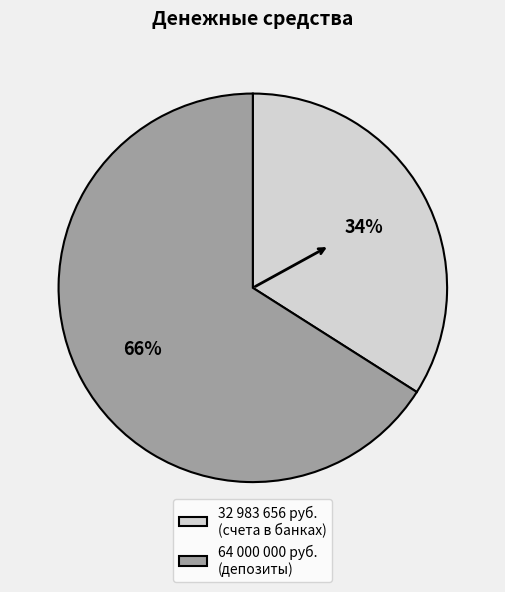

Count the number of slices in the pie.

2